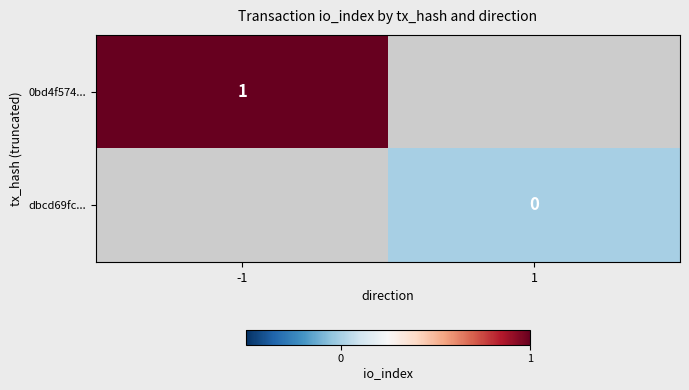

The value of 0bd4f574... at -1 is 1. True or false?

True